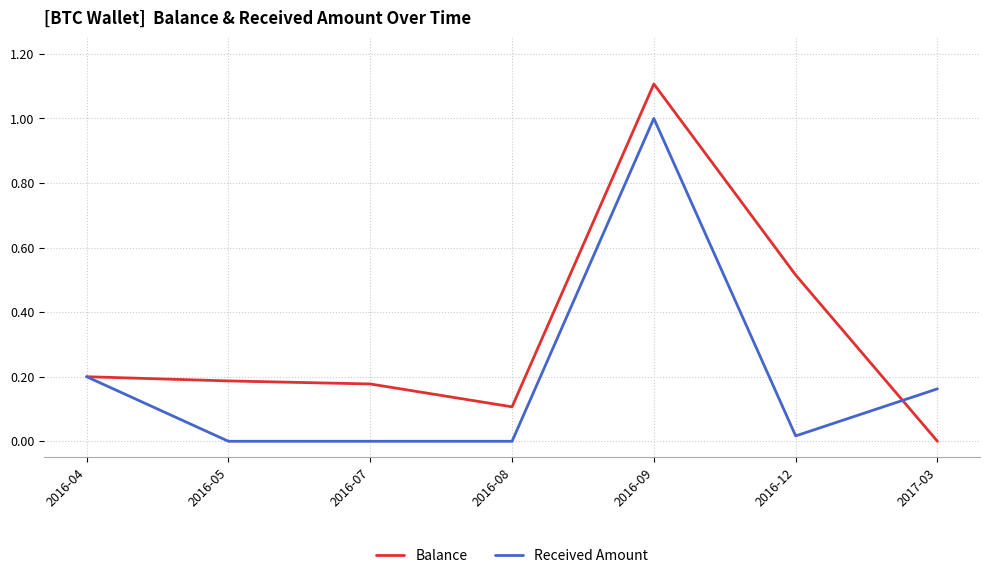

What position from the right is 2016-09?

3